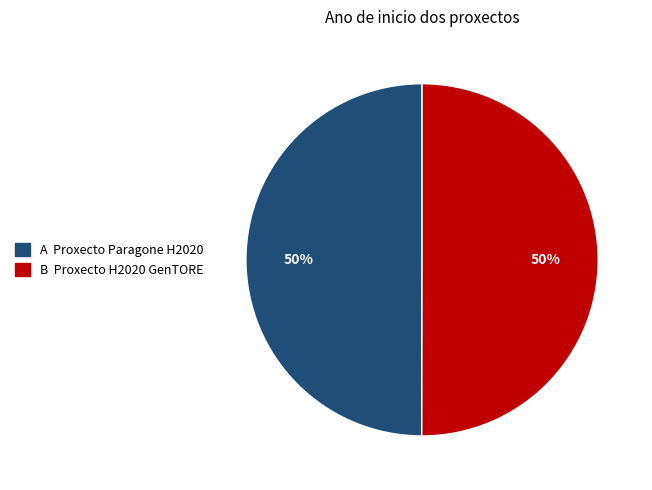

To the nearest percent, what is the average slice percentage?

50%